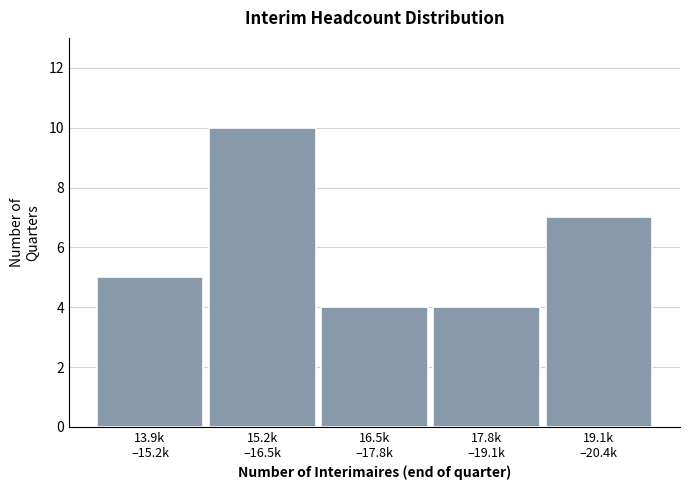

Reading left to right, transcribe all the data shown in this chart.

5	10	4	4	7